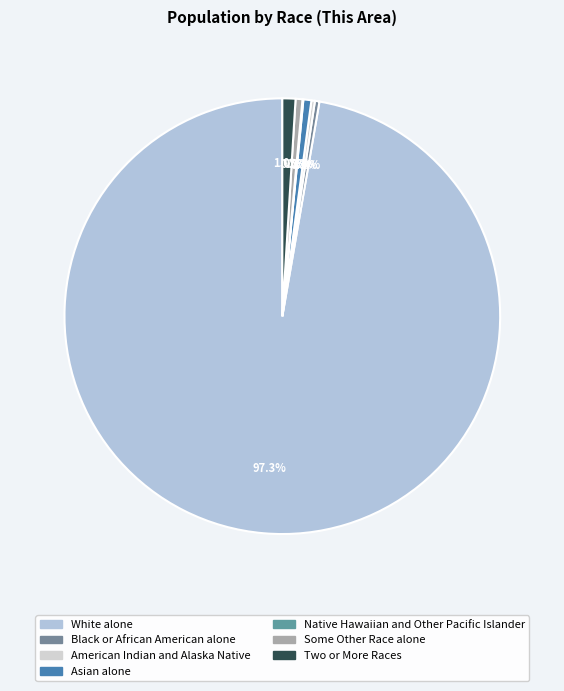

To the nearest percent, what is the difference between the largest and smallest slice percentages?

97%